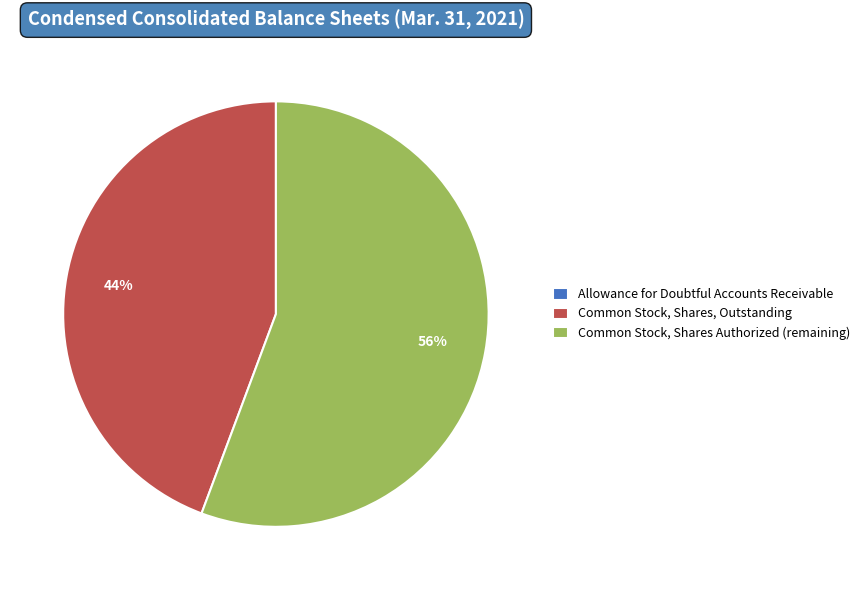

What is the majority slice?

Common Stock, Shares Authorized